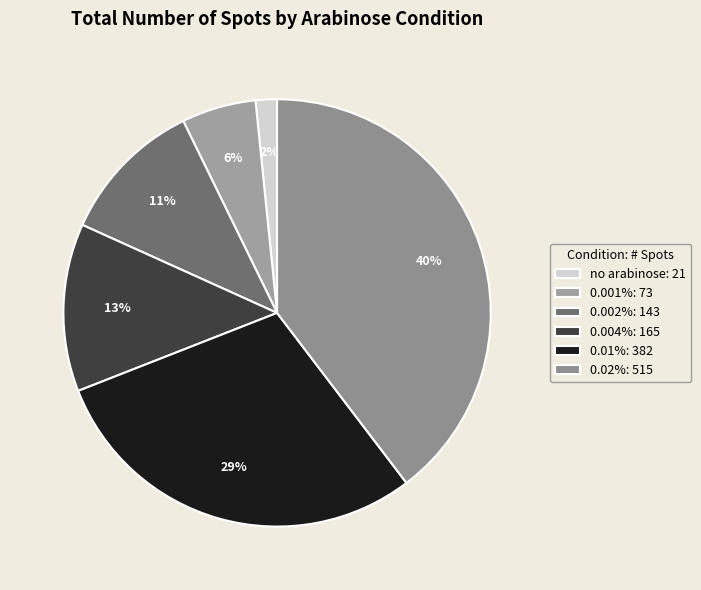

Rank the categories by value from highest to lowest.

0.02%, 0.01%, 0.004%, 0.002%, 0.001%, no arabinose